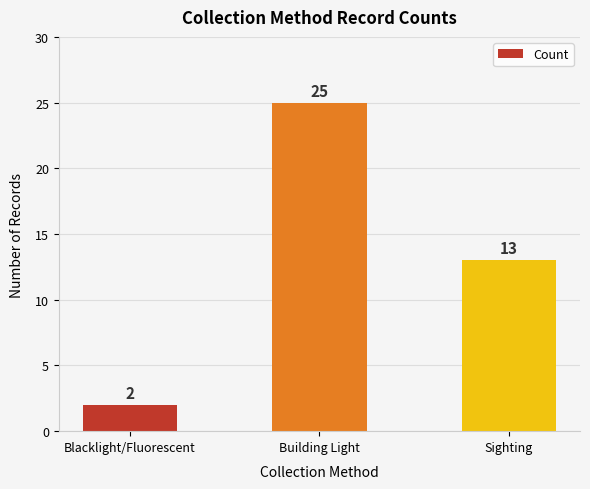

Reading left to right, what are all the values shown in this chart?

2	25	13